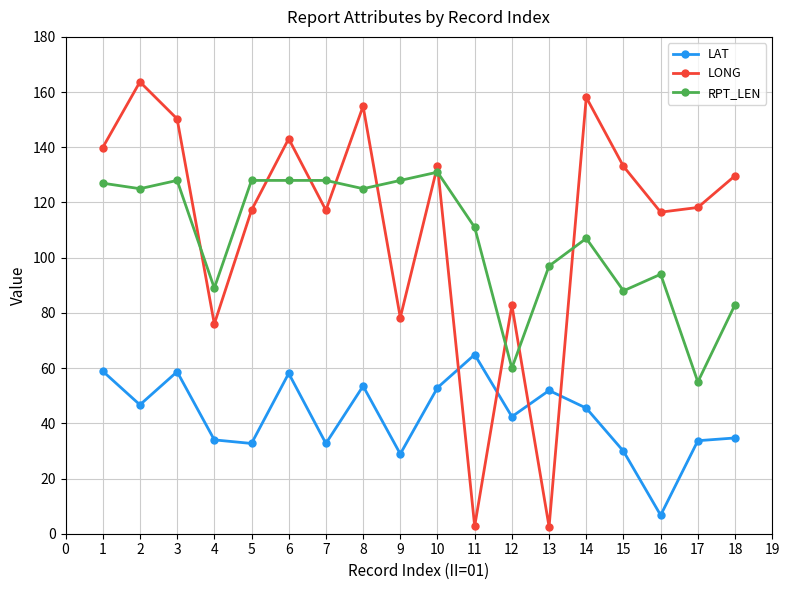

What is the value of the LAT point at the 16th from the left?

6.7